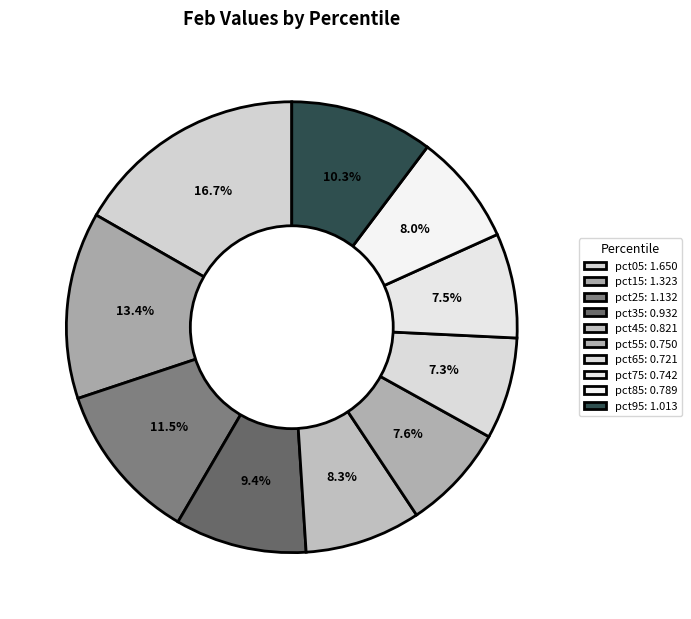

To the nearest percent, what is the difference between the largest and smallest slice percentages?

9%